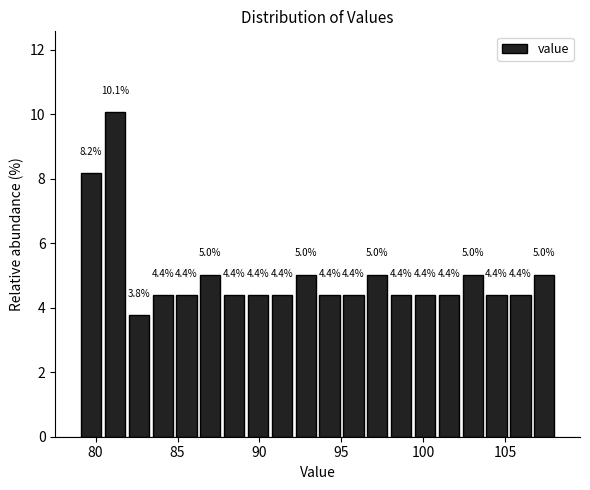

Around what value on the x-axis is the tallest bar? Give the approximate position of its centre, as read against the axis.

81.0